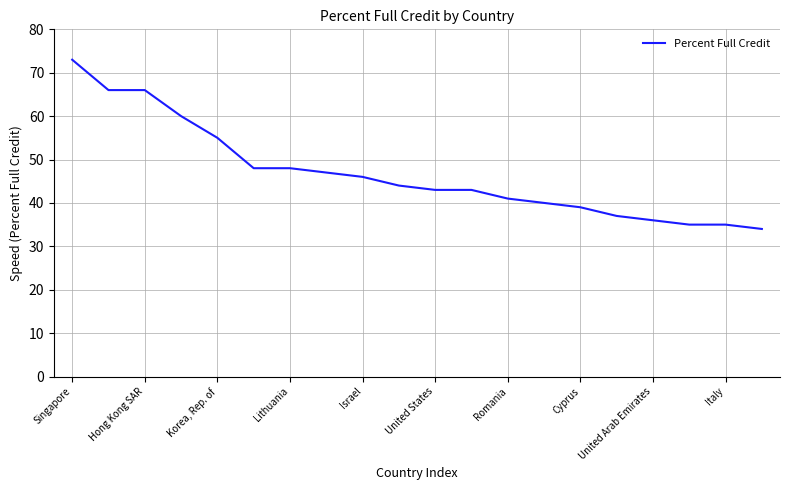

What is the difference between the maximum and minimum values?

39